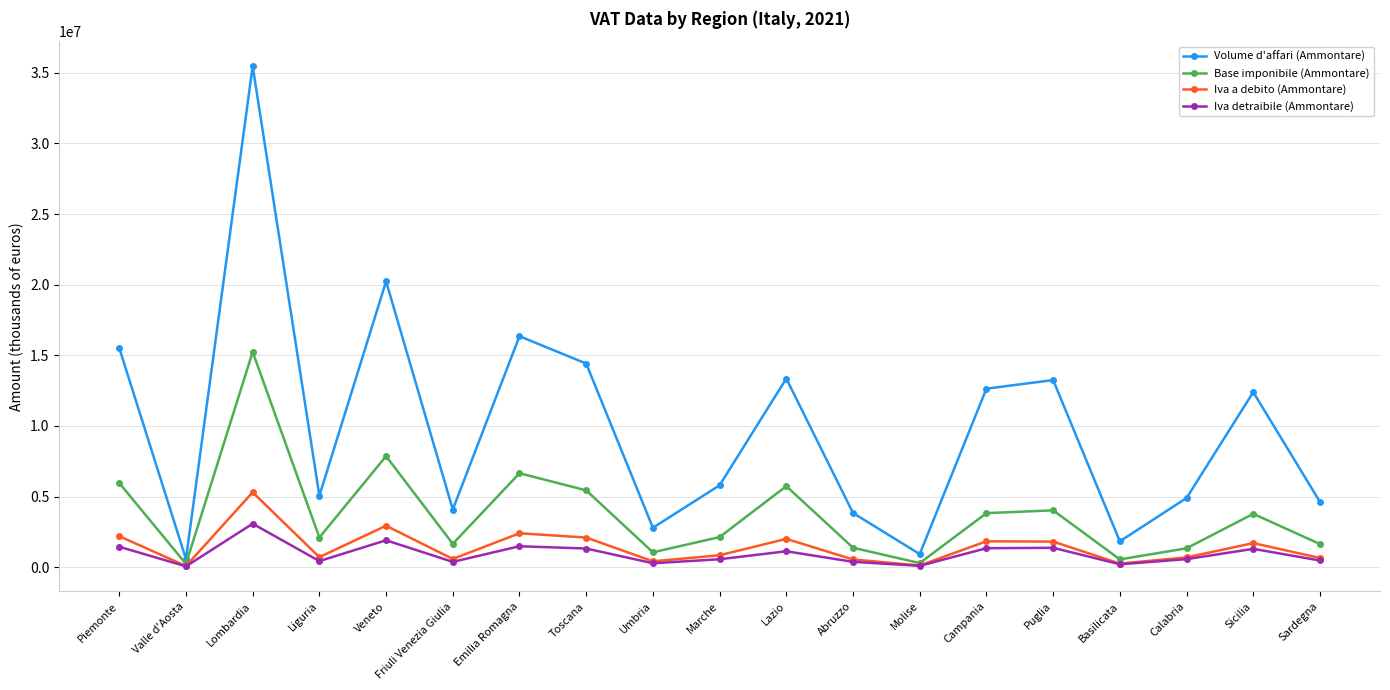

In Base imponibile (Ammontare), how many points are lower than both neighbors (excluding endpoints)?

6